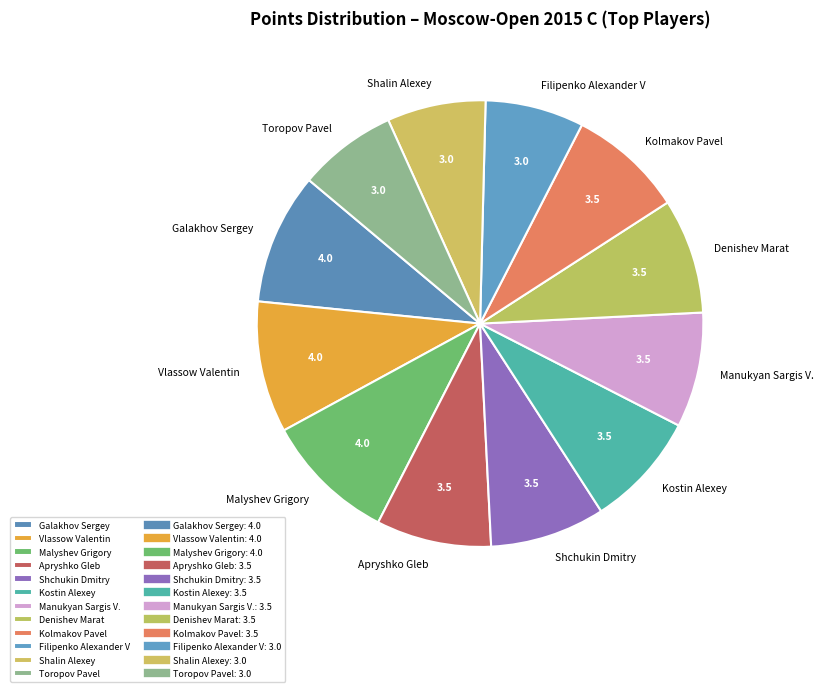

How many segments does this pie chart have?

12